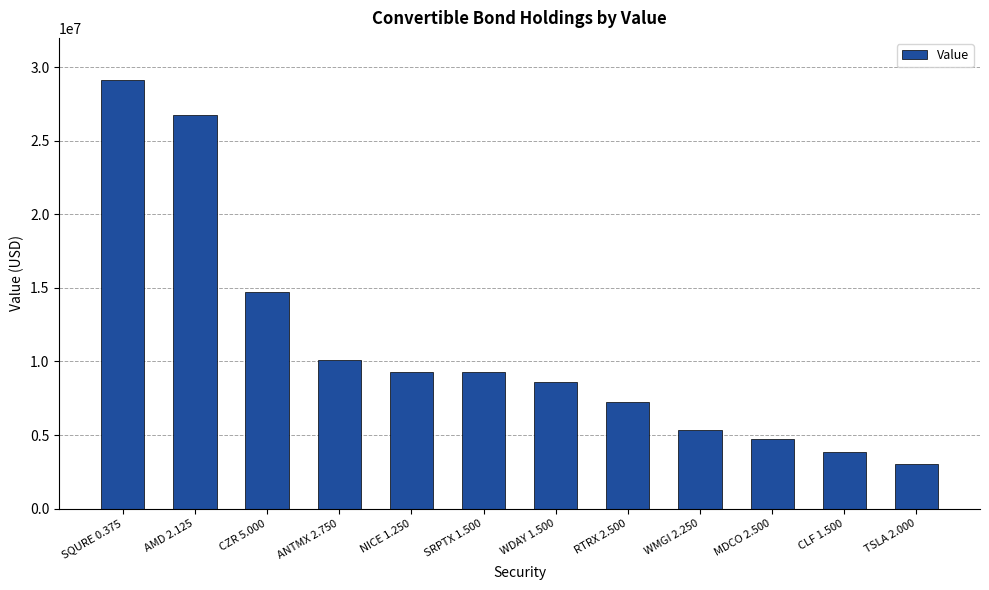

At which label does the data first exceed 9260000?

SQURE 0.375